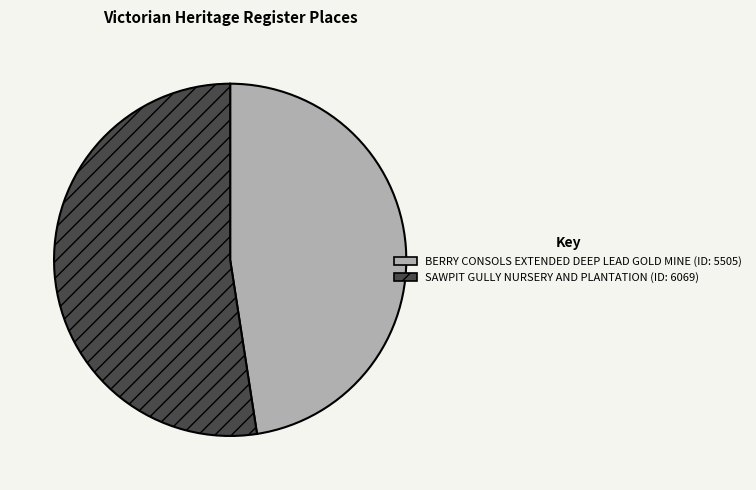

The BERRY CONSOLS EXTENDED DEEP LEAD GOLD MINE slice represents 48% of the pie. True or false?

True